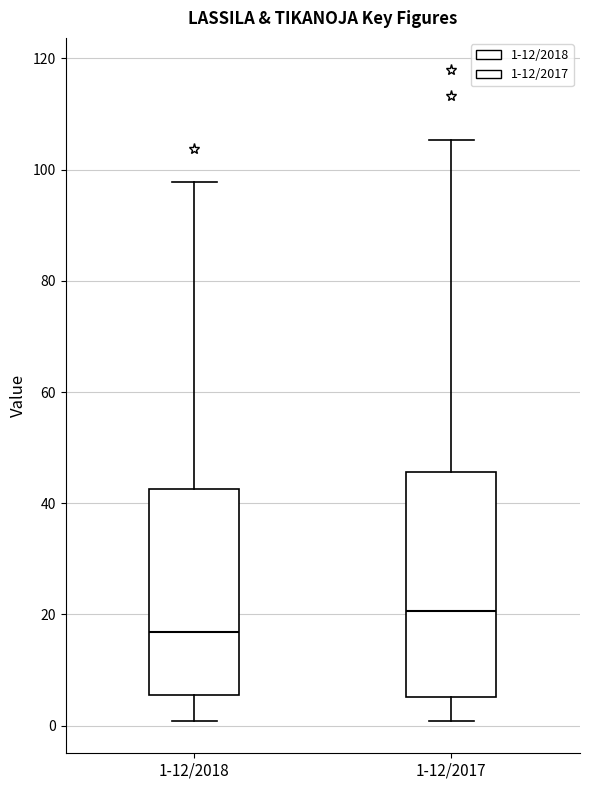

Which box's median line is the highest?

1-12/2017